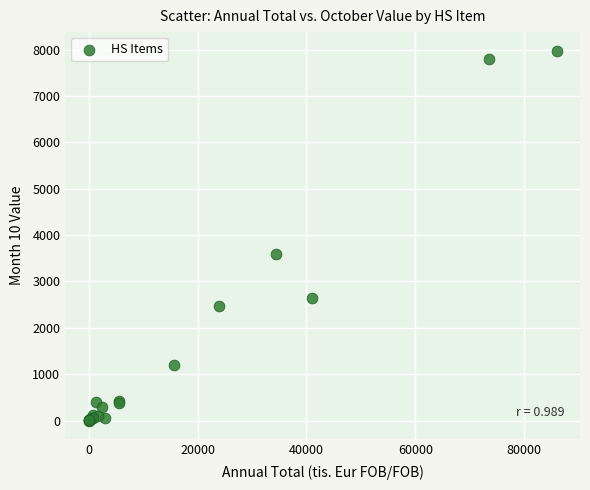

What Y value in the scatter plot is closest to 3989?

3596.9